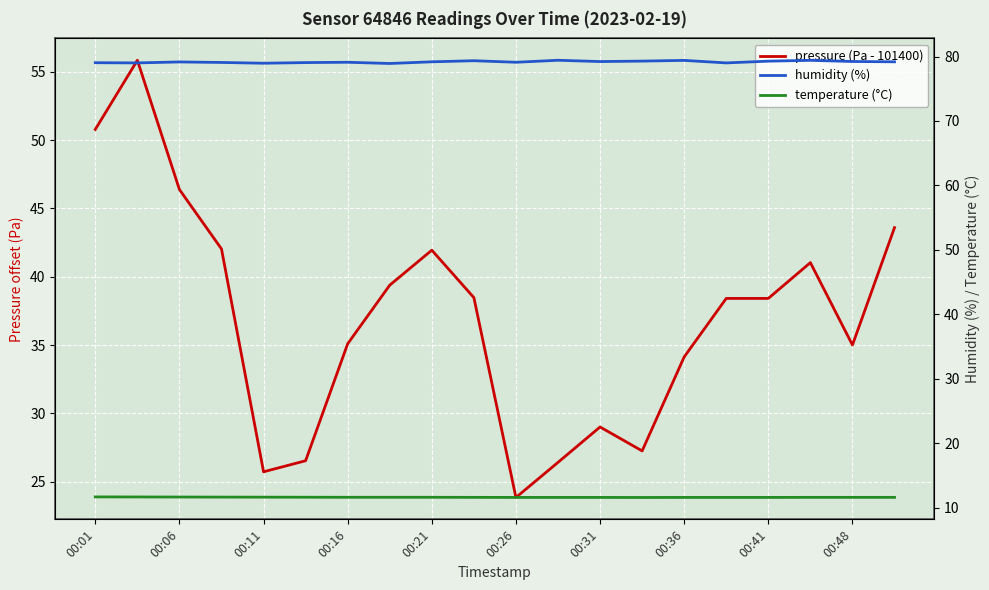

Is this an area chart (filled region under the line)?

No